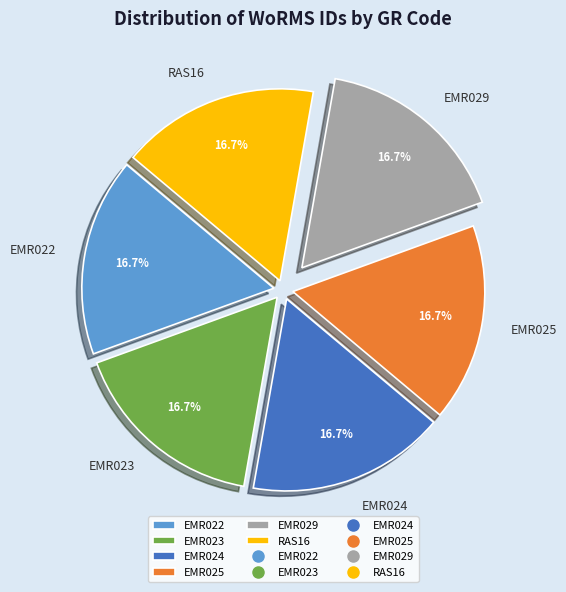

What is the ratio of the value at EMR022 to the value at EMR025?

1.0